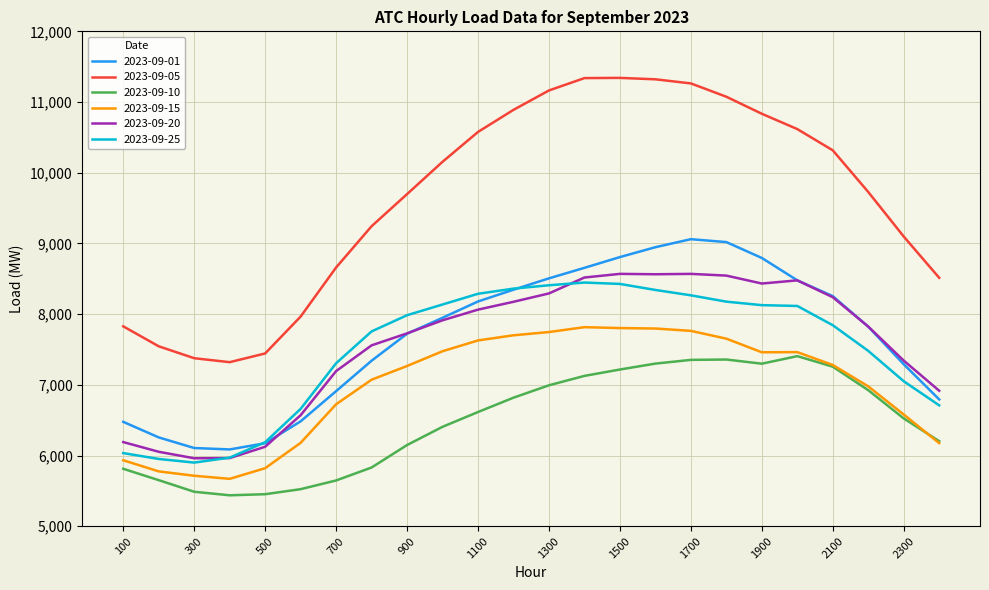

What are all the series names shown in the legend?

2023-09-01, 2023-09-05, 2023-09-10, 2023-09-15, 2023-09-20, 2023-09-25